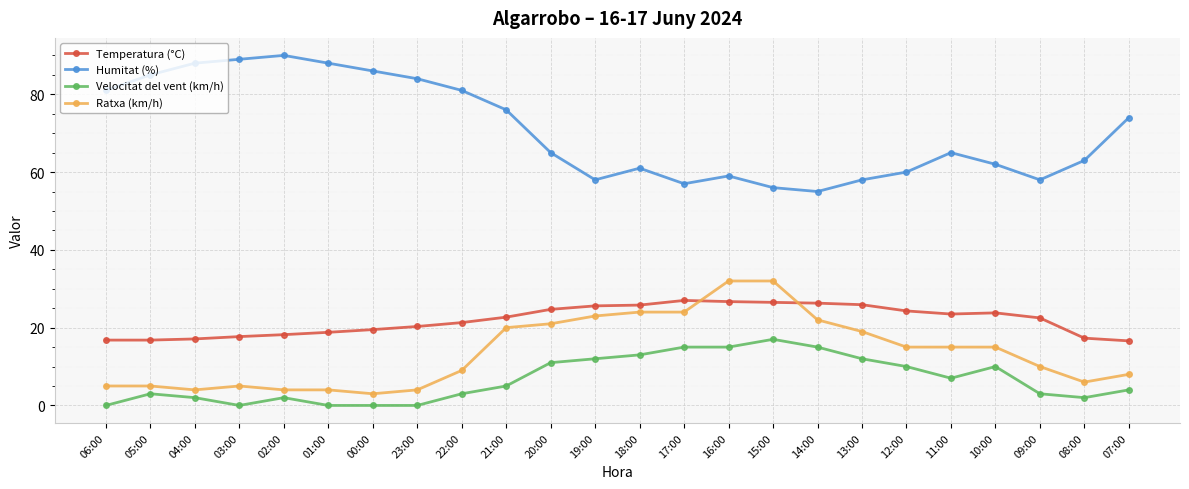

At how many categories does at least one series exceed 35?

24